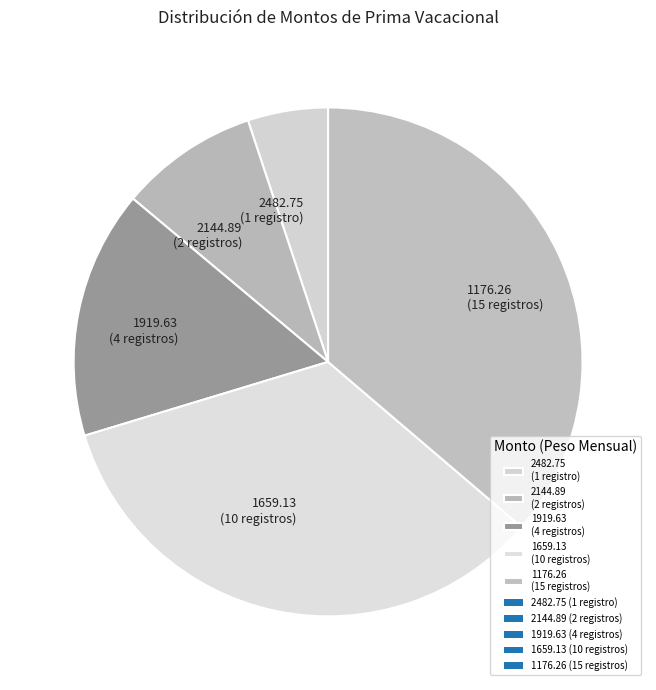

How many segments does this pie chart have?

5